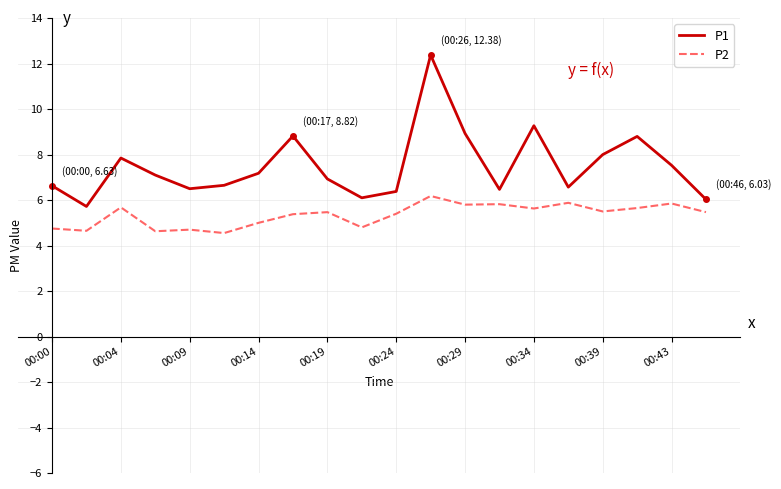

What is the maximum value for P1?

12.4